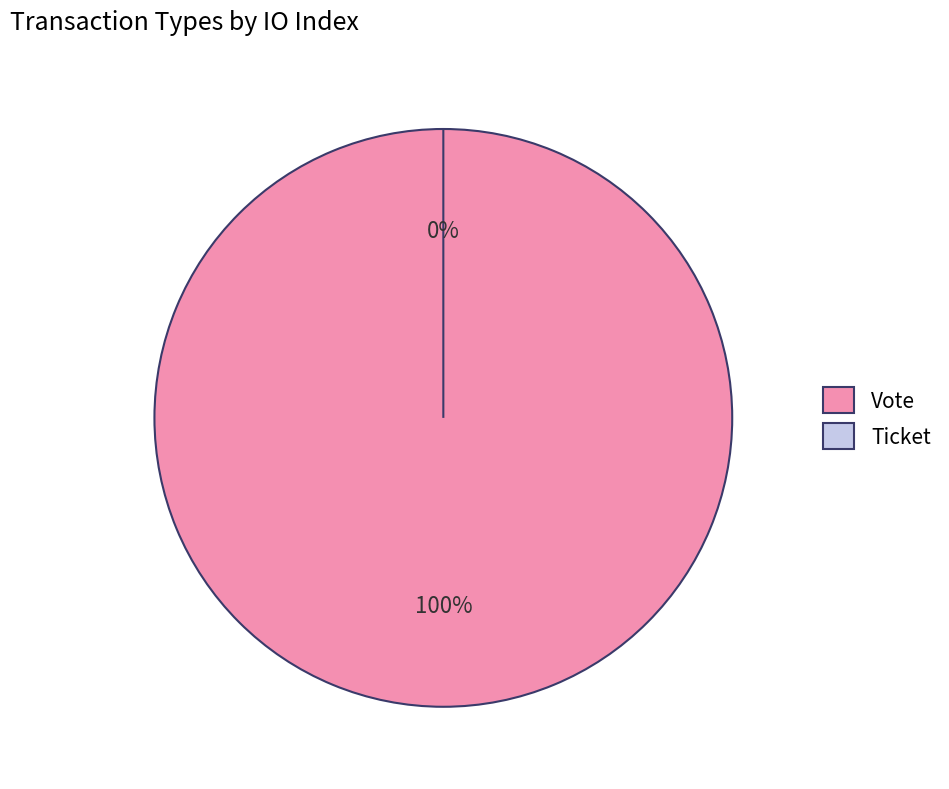

Which slice is the largest?

Vote